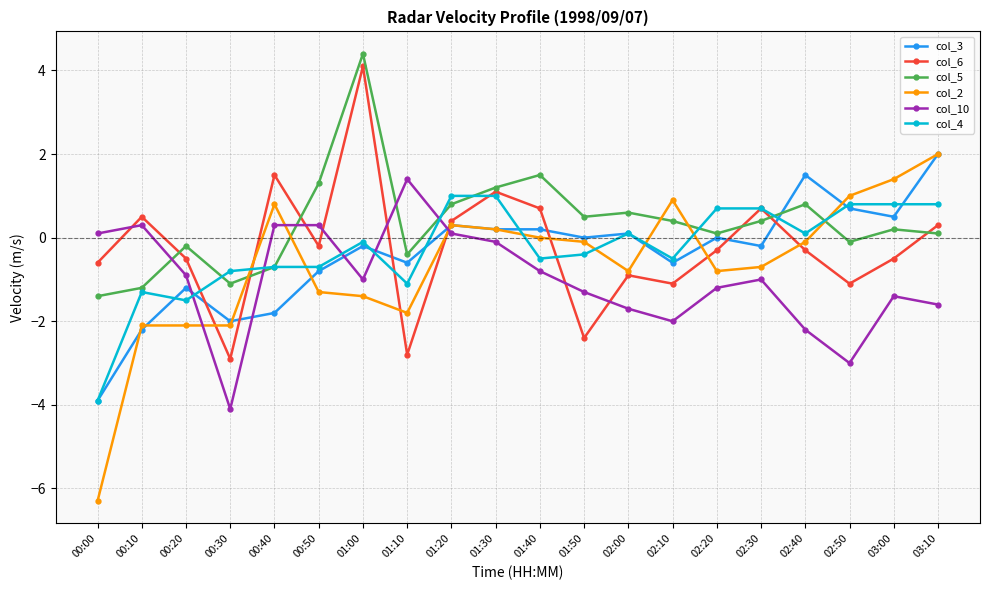

What is the label of the 5th point from the right?

02:30